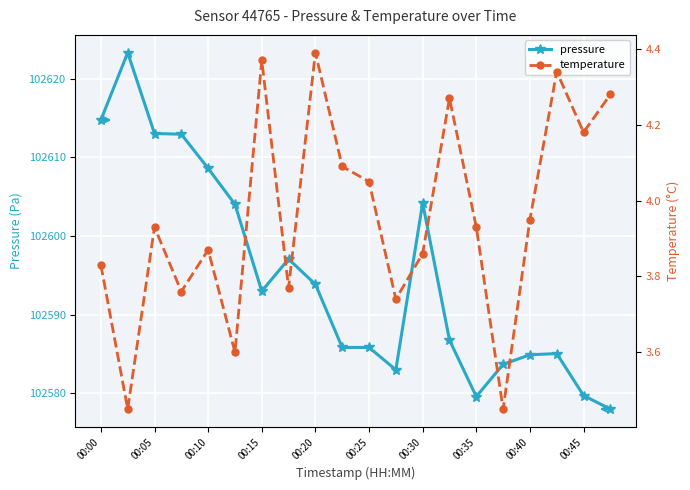

True or false: pressure has a value of 177853.8 at 00:25.

False